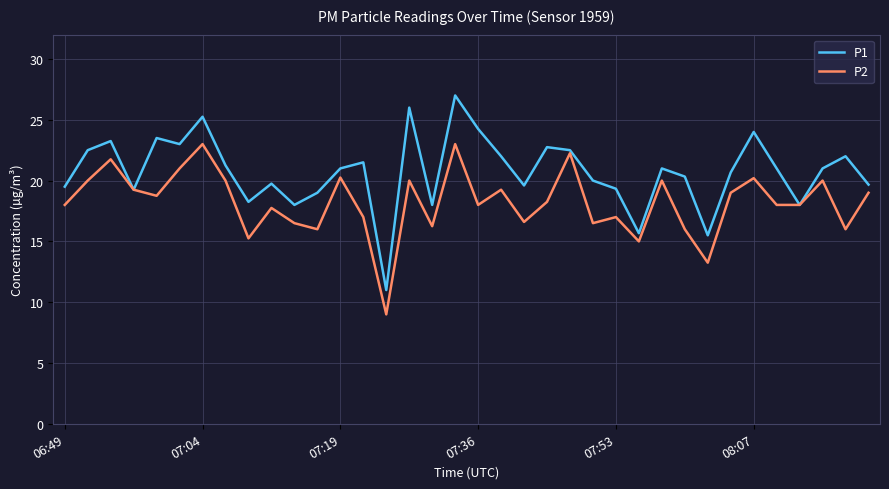

What is the maximum value shown in the chart?

27.0